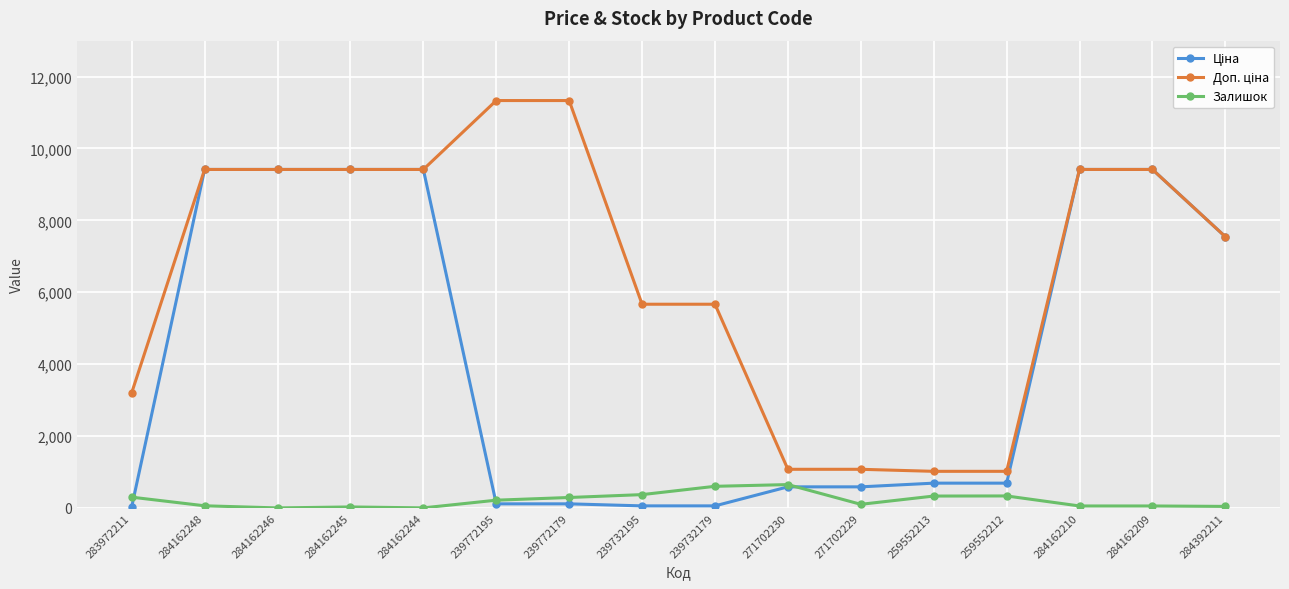

At how many categories does at least one series exceed 4274?

11